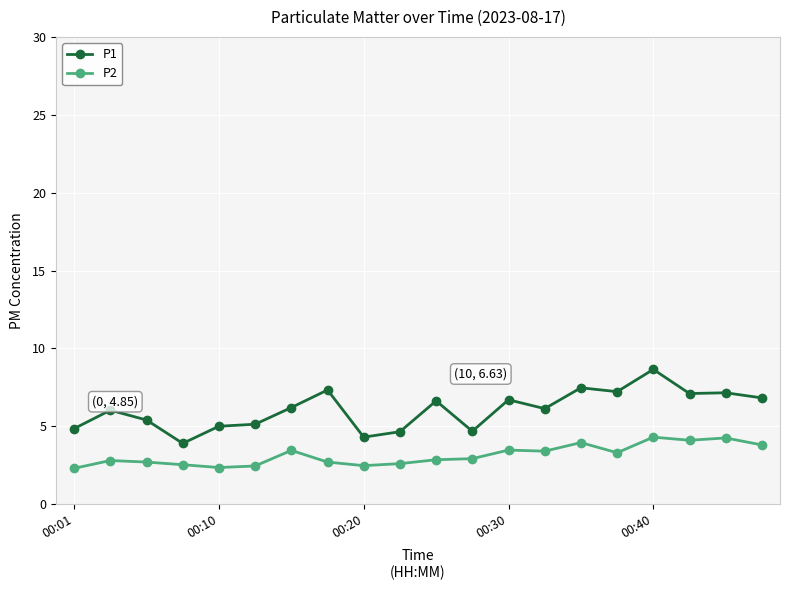

Which series has the largest total across all categories?

P1